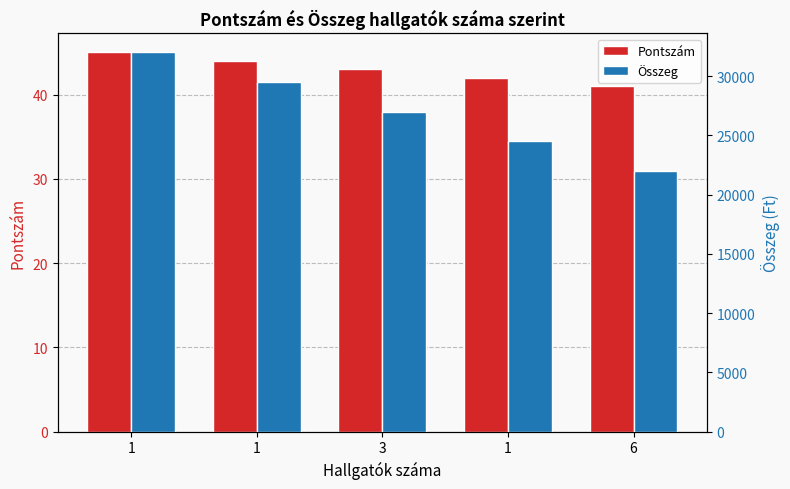

What is the sum of the Összeg values at 1 and 1?

61500